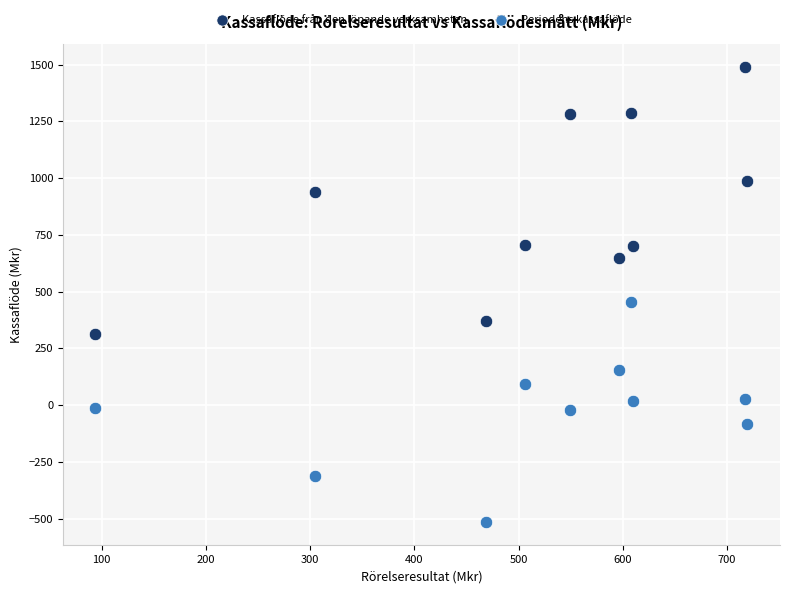

Which series contains the highest Y value?

Kassaflöde från den löpande verksamheten